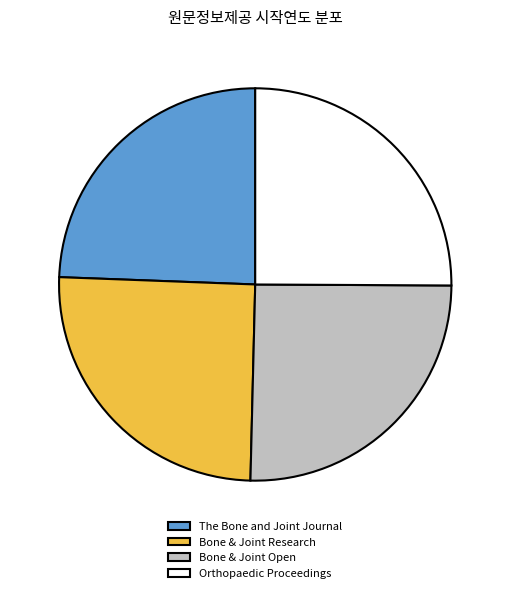

Which has a higher value, Orthopaedic Proceedings or The Bone and Joint Journal?

Orthopaedic Proceedings